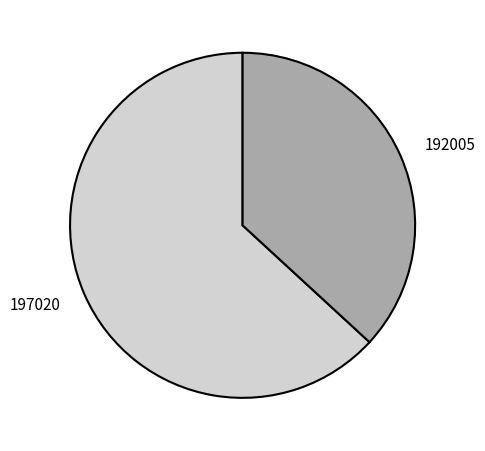

Which category has the biggest portion of the pie?

197020